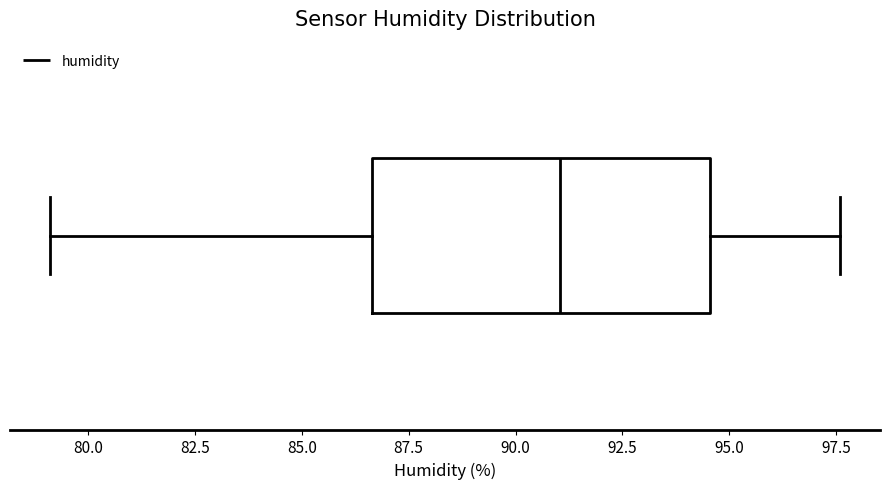

Transcribe this box plot: give where the median line is, the range the box spans, and where the two whiskers end, as read against the x-axis. The values are not printed on the chart, so give them approximately, as read against the axis.

median 91.0, box 86.5 to 94.5, whiskers 79.0 to 97.5